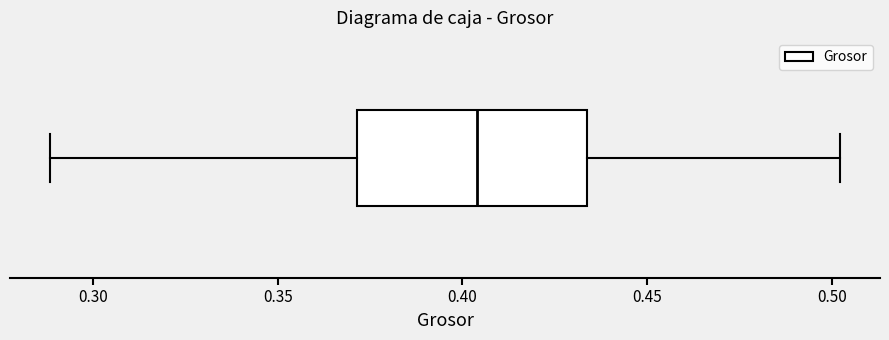

Read this box plot against the x-axis: the position of the median line, the range covered by the box, and the ends of both whiskers. The values are not printed on the chart, so give them approximately, as read against the axis.

median 0.405, box 0.370 to 0.435, whiskers 0.290 to 0.500